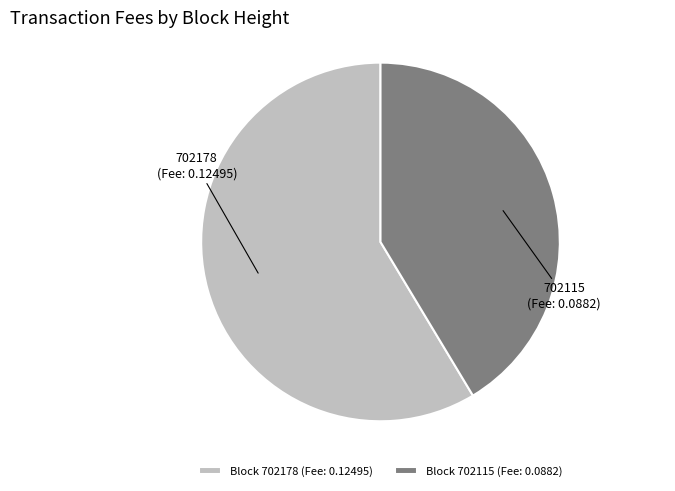

Is it true that Block 702178 (Fee: 0.12495) is 51% of the pie?

False